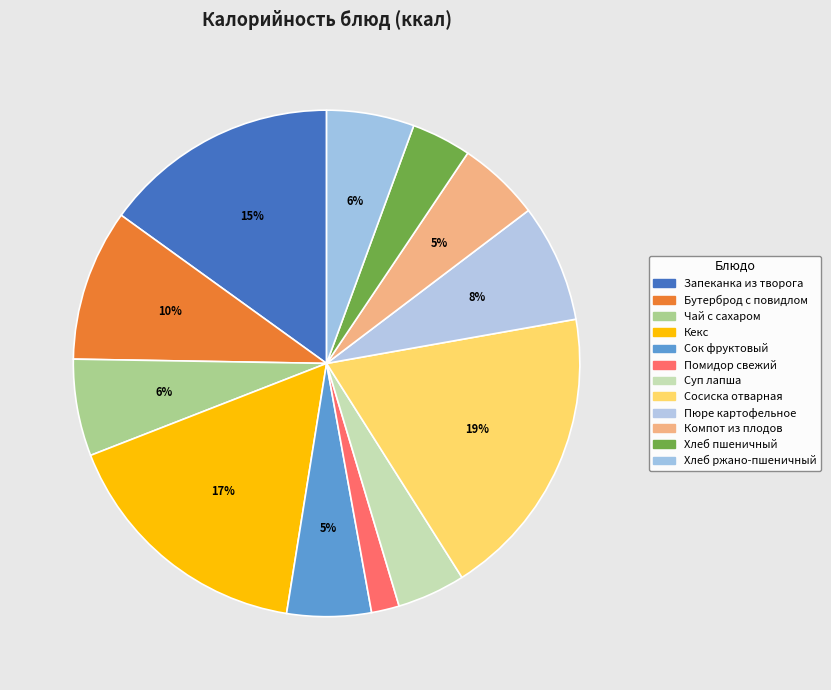

How much of the chart is everything except Запеканка из творога?

84.9%